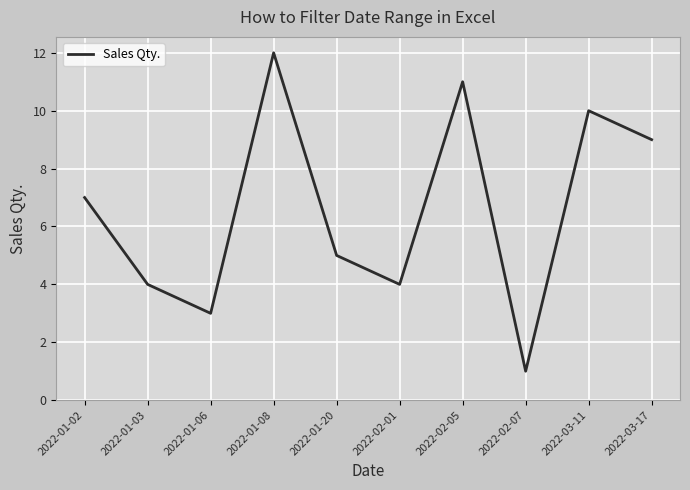

What is the greatest value displayed?

12